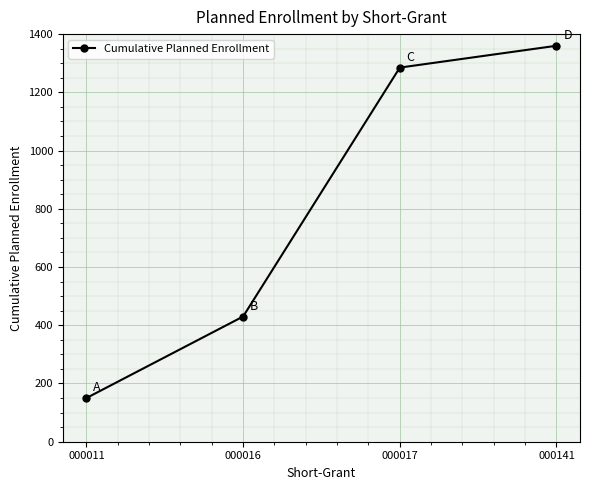

Reading right to left, transcribe all the data shown in this chart.

000141=1360	000017=1285	000016=430	000011=150